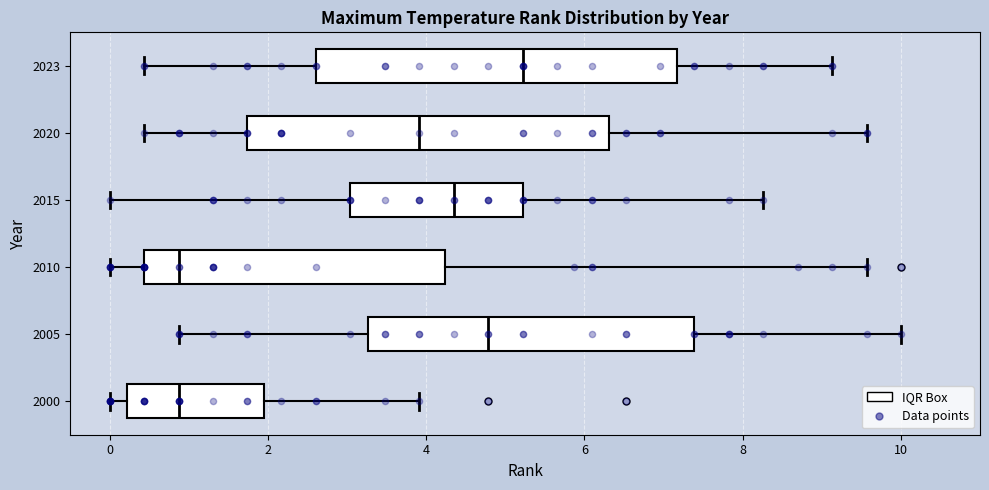

Where does the right whisker of the box at y = 2023 end on the x-axis? The values are not printed on the chart, so give them approximately, as read against the axis.

9.2